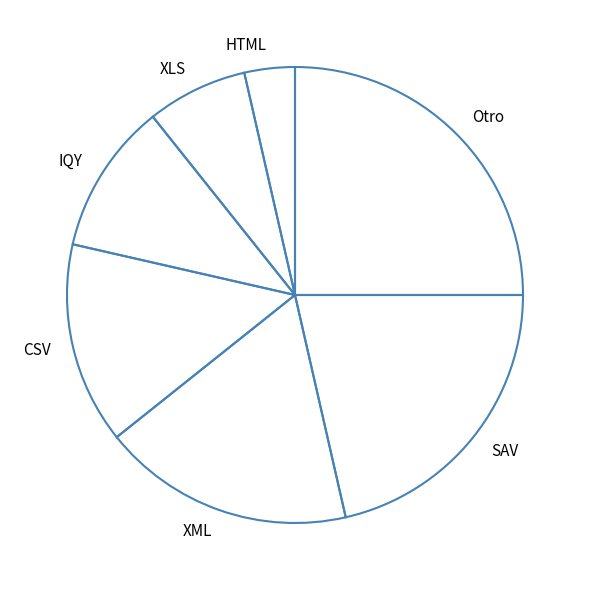

Approximately how many times larger is the value at XLS compared to SAV?

0.3